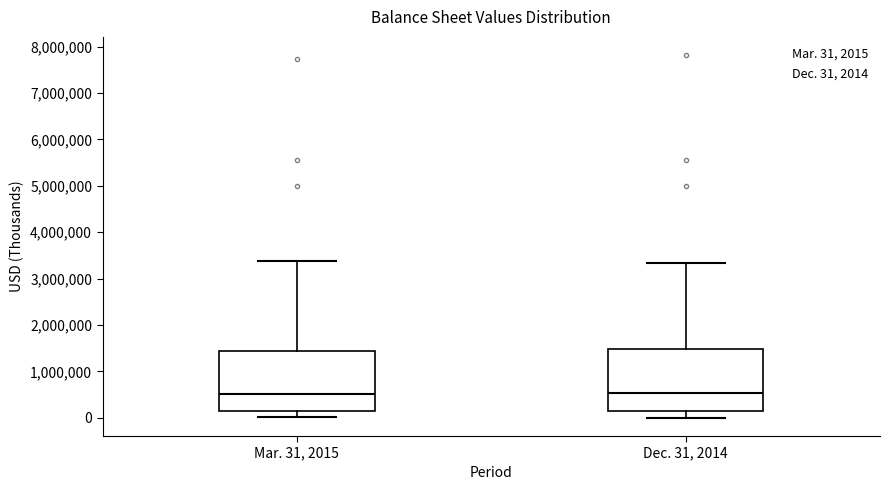

Reading left to right, transcribe this box plot: for each box, give where its median line is, the range the box spans, and where its two whiskers end, as read against the y-axis. The values are not printed on the chart, so give them approximately, as read against the axis.

Mar. 31, 2015: median 500000, box 100000 to 1400000, whiskers 0 to 3400000
Dec. 31, 2014: median 500000, box 100000 to 1500000, whiskers 0 to 3300000